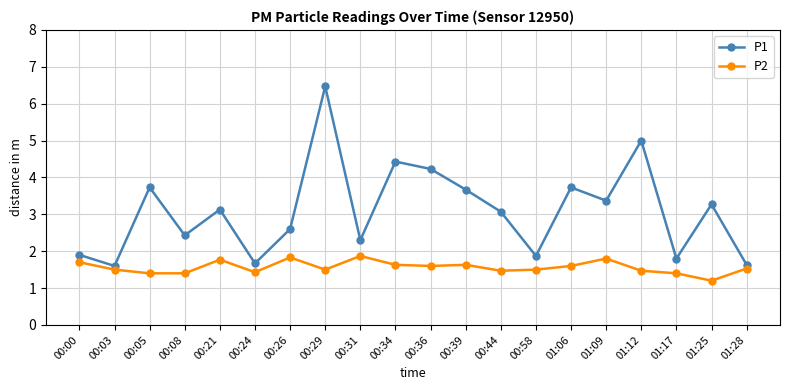

What is the total value across all series at 00:05?

5.1